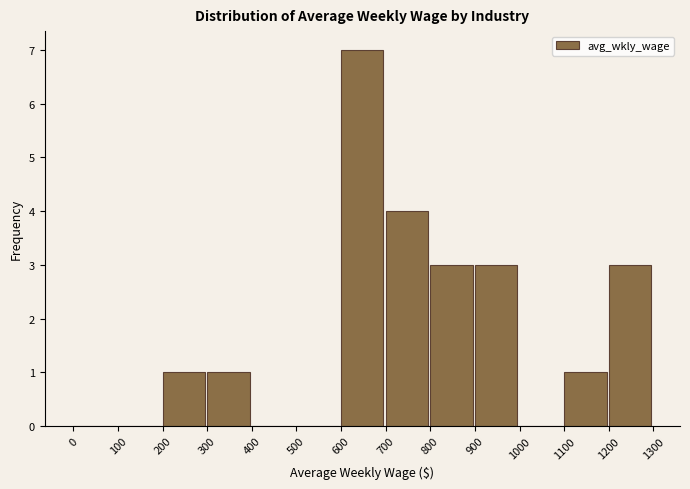

Over which range of the x-axis is the bar tallest?

600 to 700